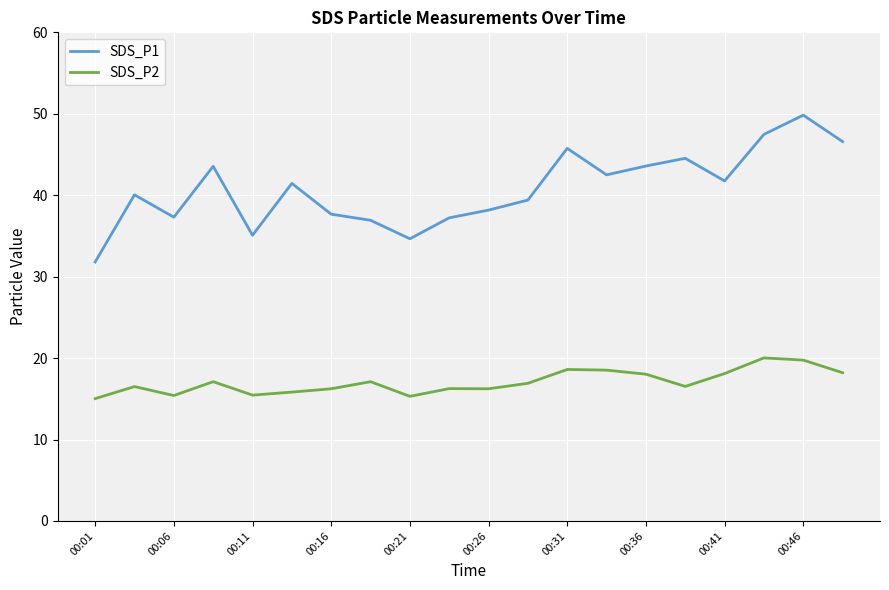

Which series has the largest range (max minus min)?

SDS_P1